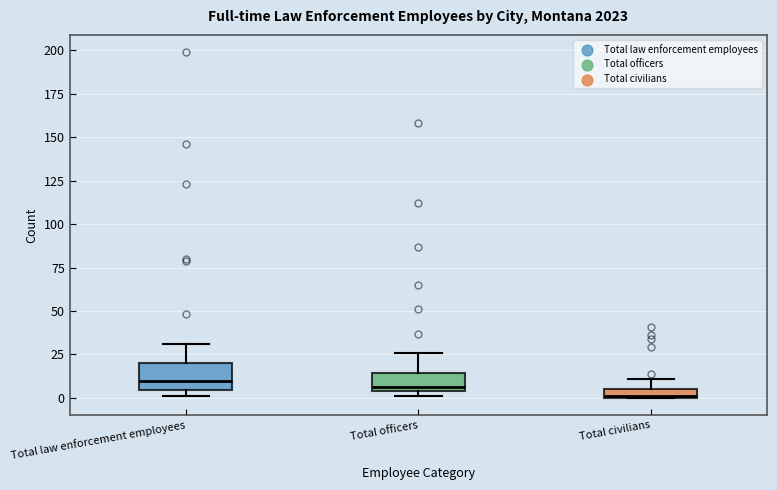

Which box is the tallest, from its lower edge to its upper edge?

Total law enforcement employees